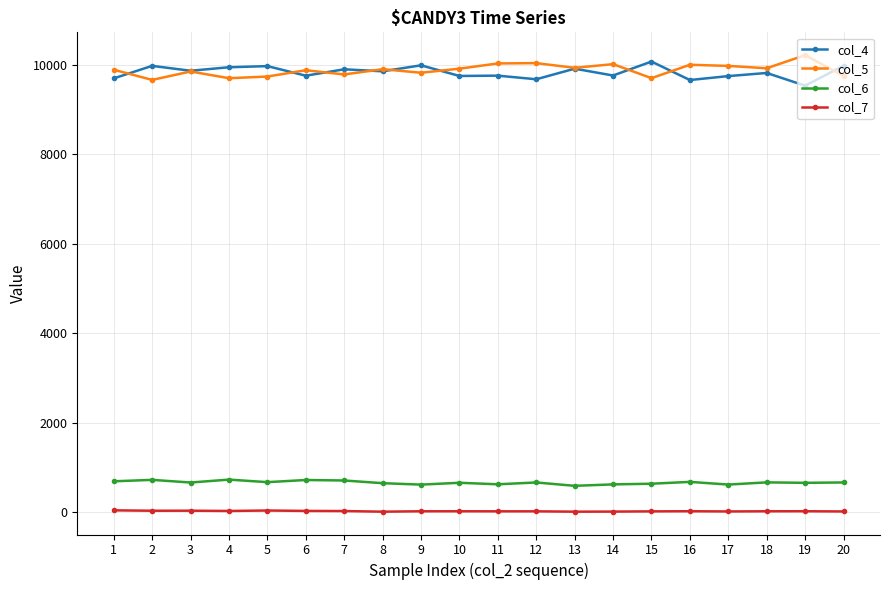

What value does the col_6 series have at 10, to the nearest 5?

655